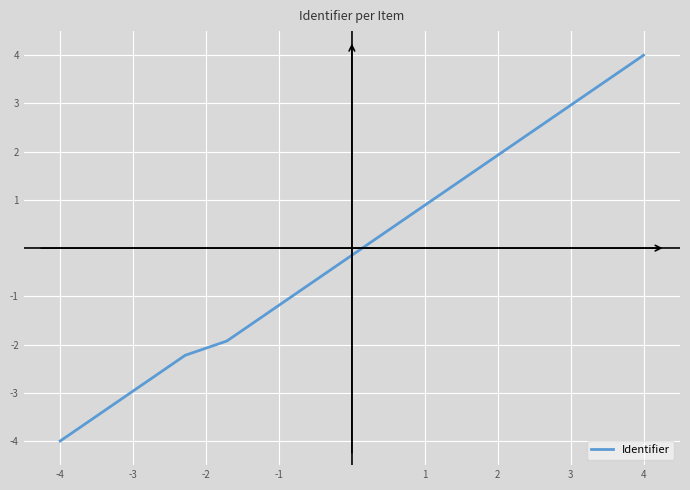

What is the smallest value displayed?

-4.0